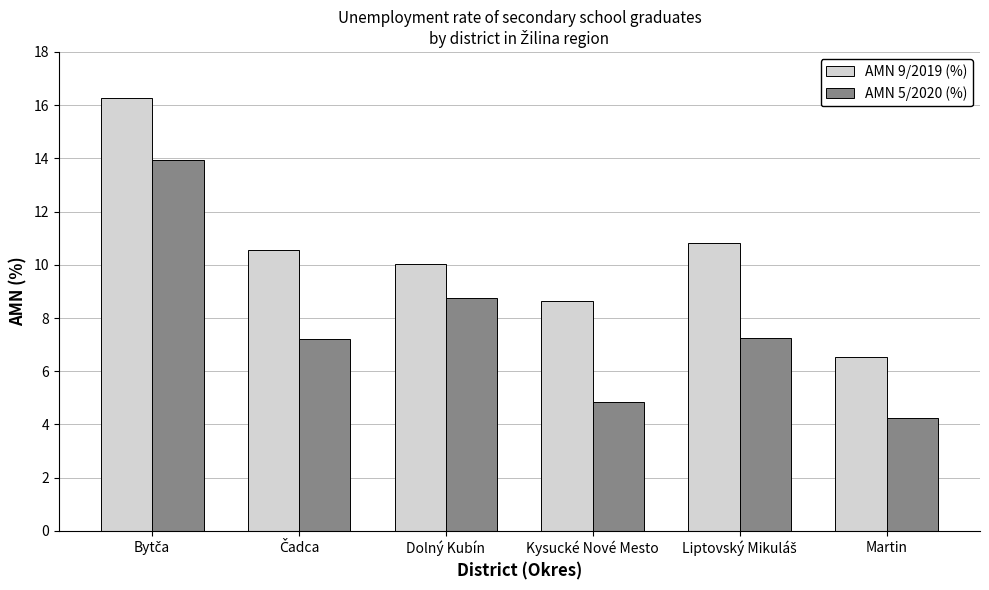

What is the spread (max minus min) of values at Kysucké Nové Mesto?

3.8